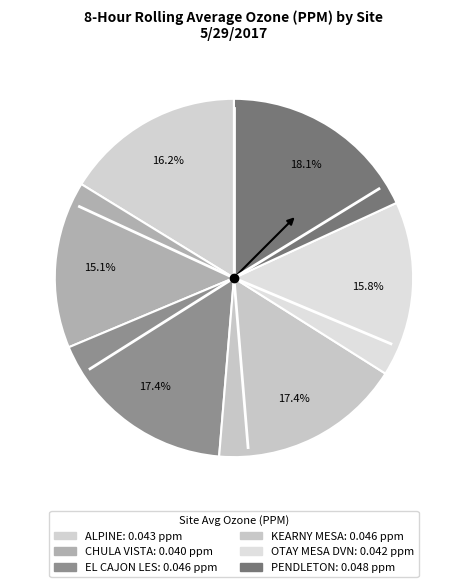

How many segments does this pie chart have?

6